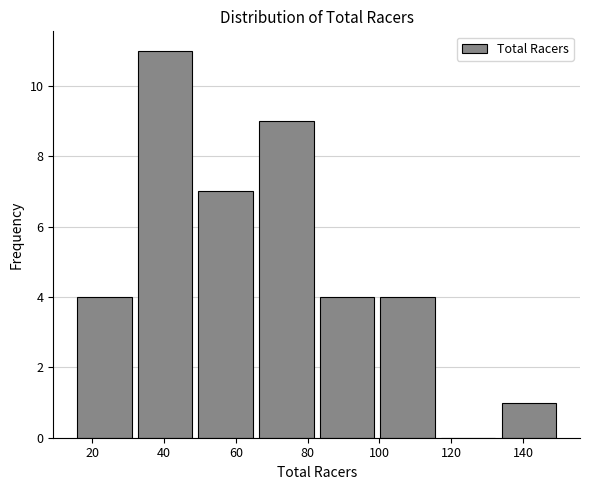

How tall is the bar that spans 134 to 150 on the x-axis? Neither the bar edges nor the heights are printed on the chart, so give them approximately, as read against the axes.

1